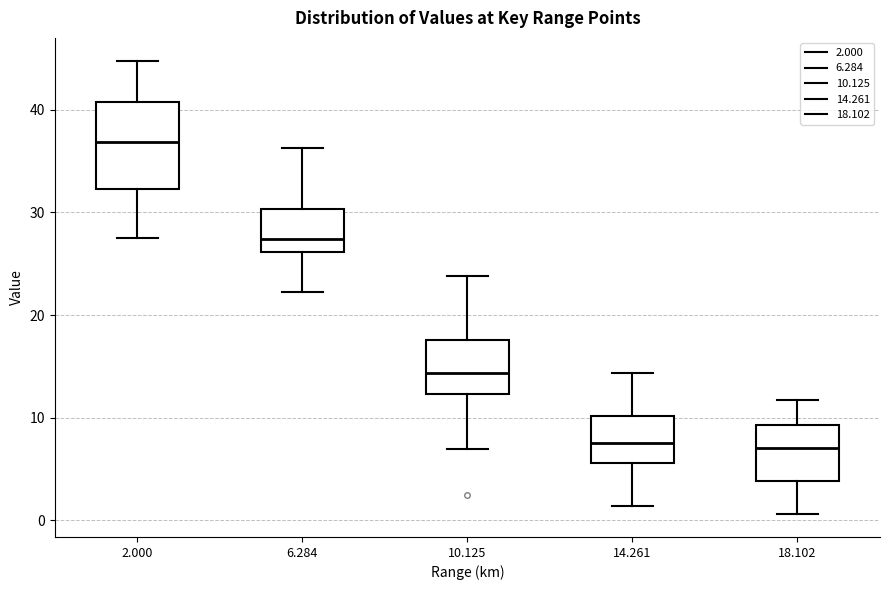

Reading left to right, transcribe this box plot: for each box, give where its median line is, the range the box spans, and where its two whiskers end, as read against the y-axis. The values are not printed on the chart, so give them approximately, as read against the axis.

2.000: median 37, box 32 to 41, whiskers 28 to 45
6.284: median 27, box 26 to 30, whiskers 22 to 36
10.125: median 14, box 12 to 18, whiskers 7 to 24
14.261: median 8, box 6 to 10, whiskers 1 to 14
18.102: median 7, box 4 to 9, whiskers 1 to 12